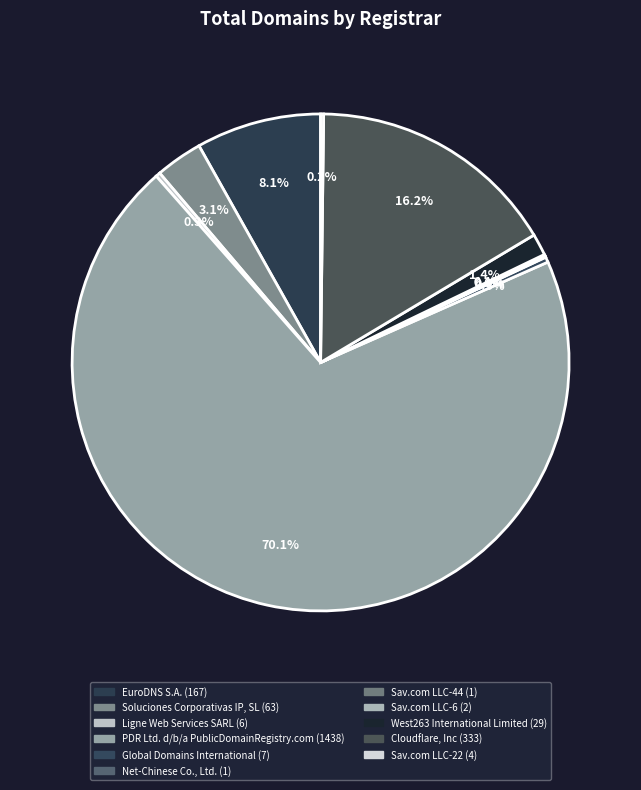

What is the ratio of the value at West263 International Limited to the value at Global Domains International?

4.1